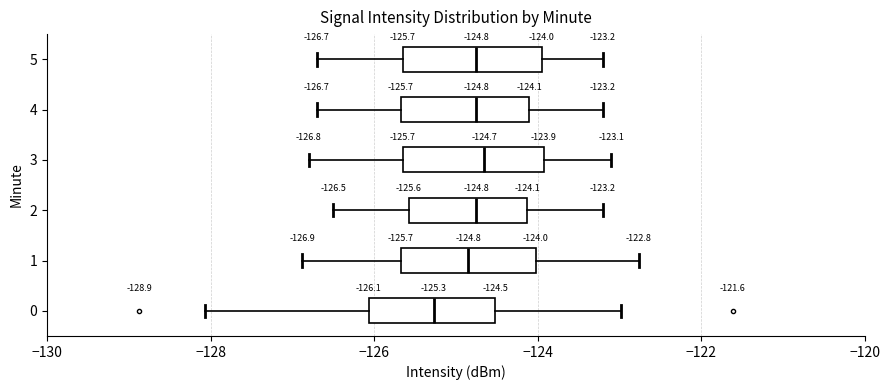

Which box's median line is the furthest to the left?

0